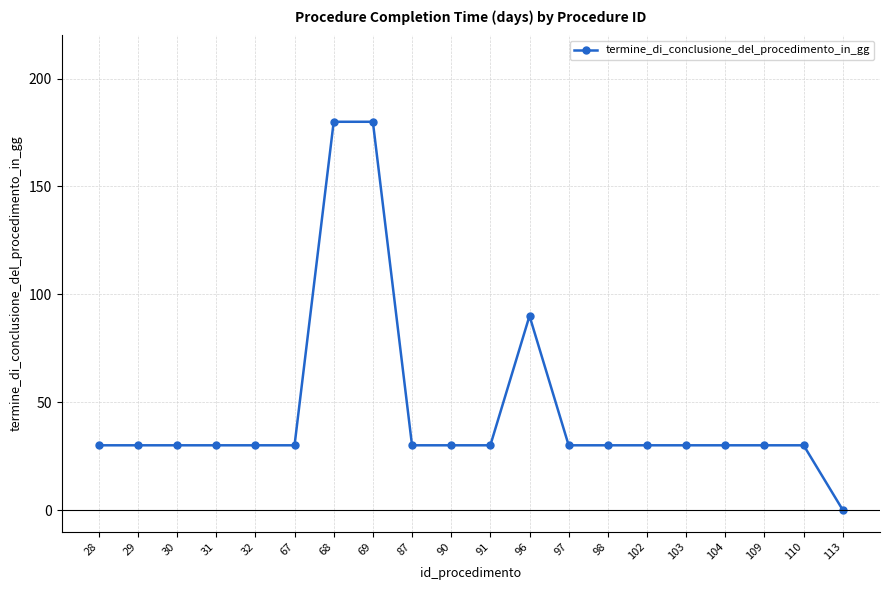

Approximately how many times larger is the value at 69 compared to 102?

6.0